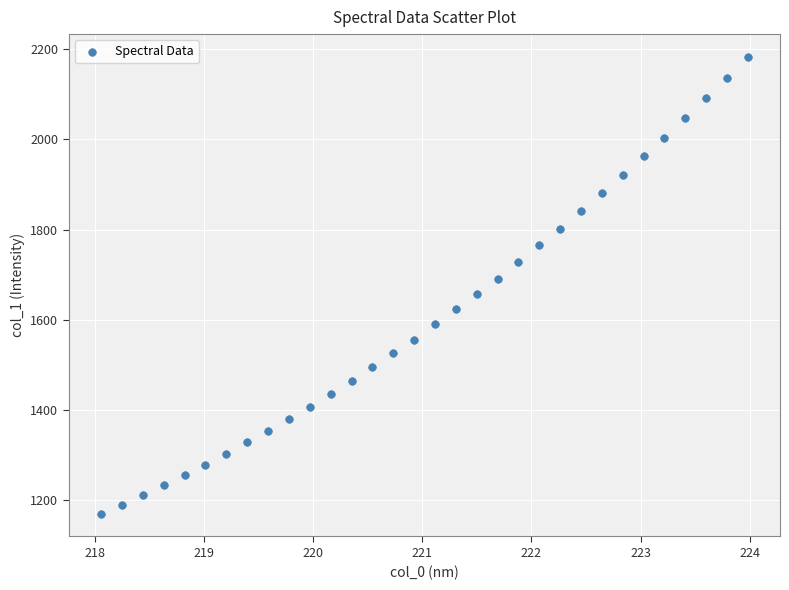

What is the range of Y values (max minus min)?

1014.4